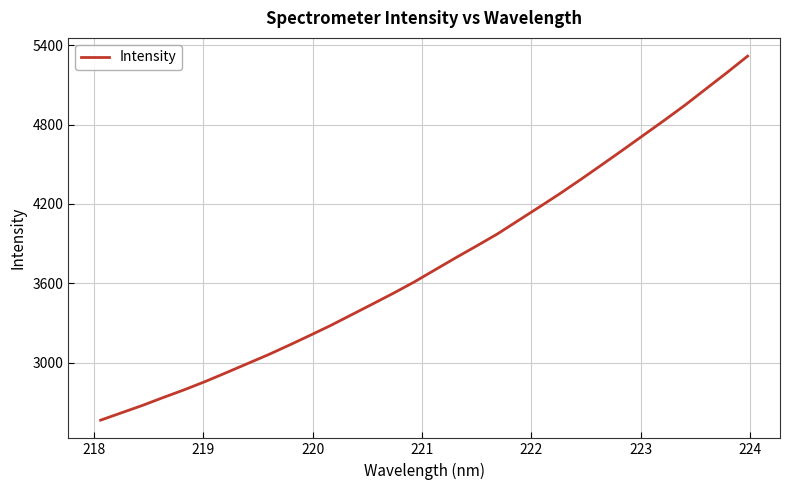

What is the difference between the maximum and minimum values?

2750.8